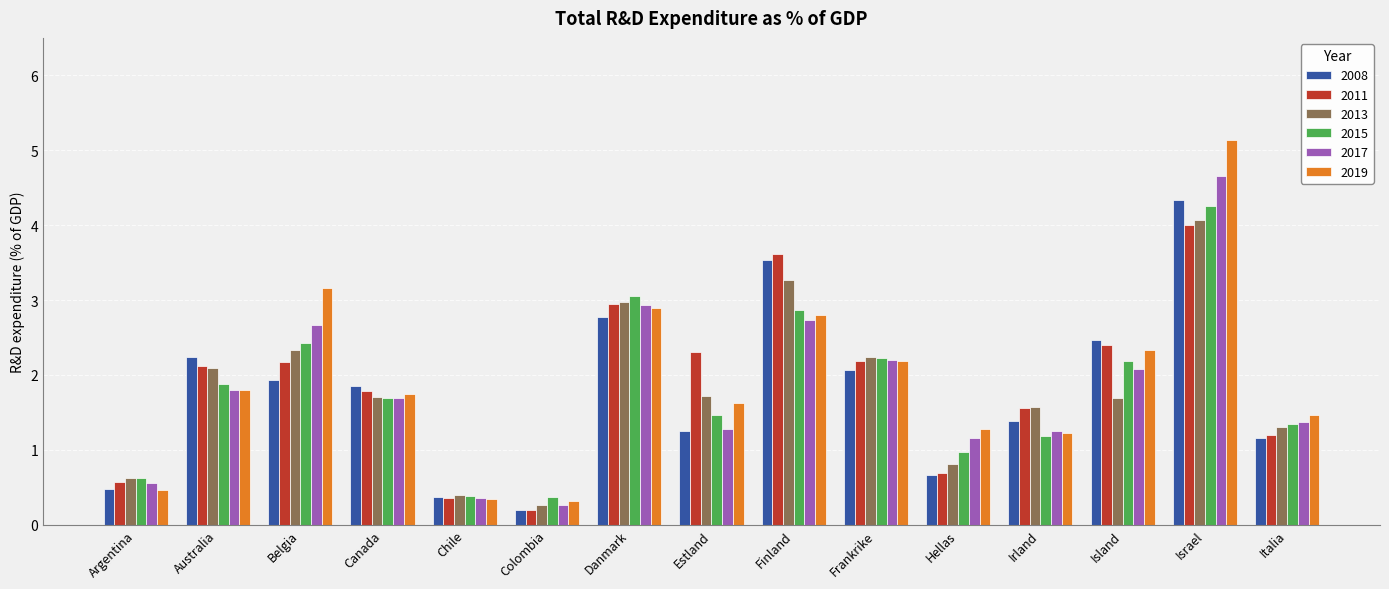

What is the label of the 15th bar from the left?

Italia